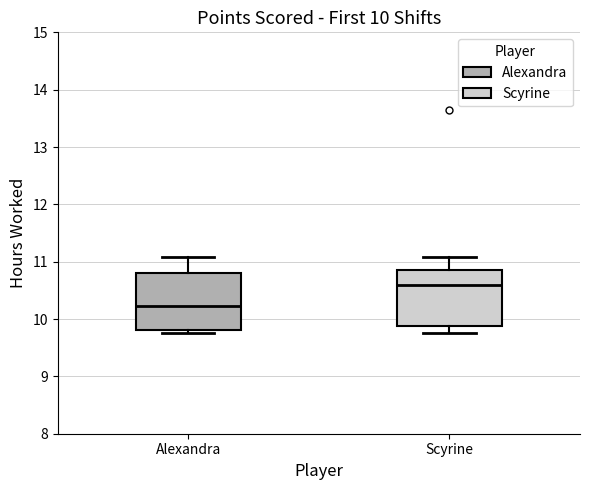

Which box has the lowest median line?

Alexandra